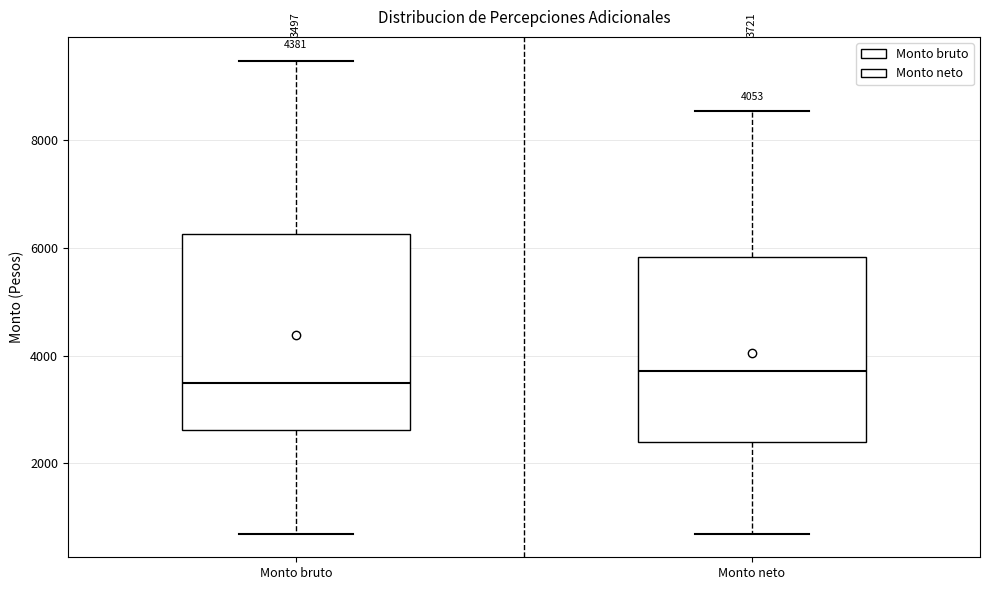

Which box has the lowest median line?

Monto bruto